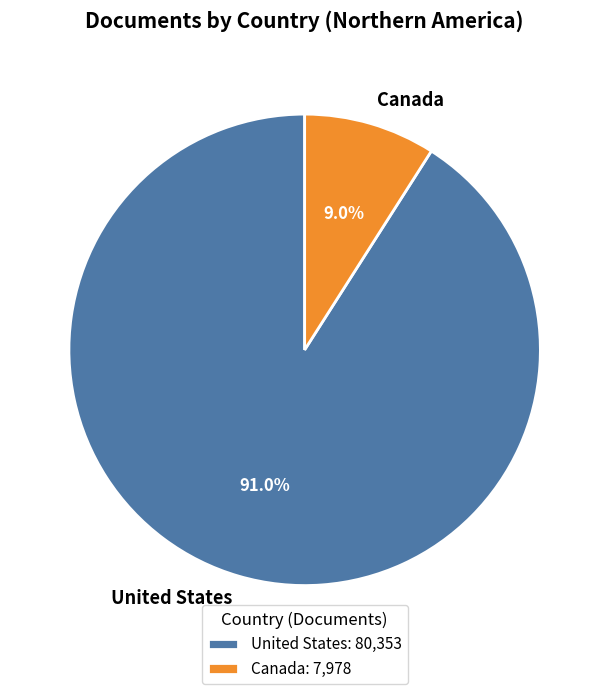

Which category has the biggest portion of the pie?

United States